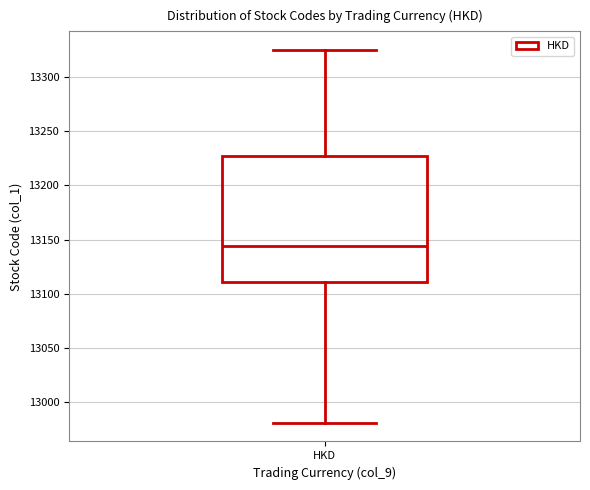

Read this box plot against the y-axis: the position of the median line, the range covered by the box, and the ends of both whiskers. The values are not printed on the chart, so give them approximately, as read against the axis.

median 13145, box 13110 to 13225, whiskers 12980 to 13325